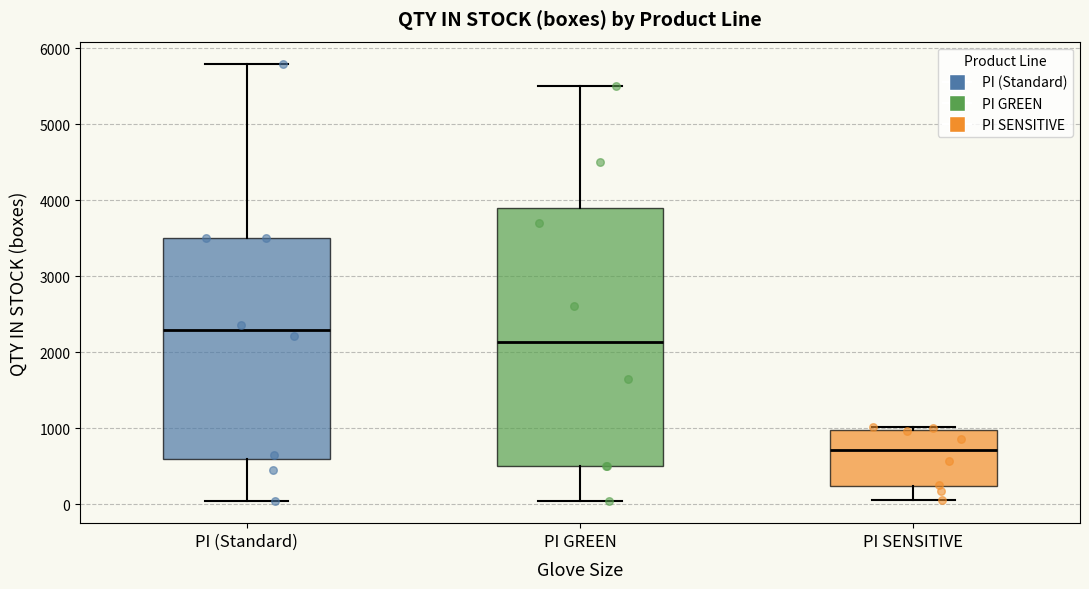

Reading left to right, transcribe this box plot: for each box, give where its median line is, the range the box spans, and where its two whiskers end, as read against the y-axis. The values are not printed on the chart, so give them approximately, as read against the axis.

PI (Standard): median 2300, box 600 to 3500, whiskers 0 to 5800
PI GREEN: median 2100, box 500 to 3900, whiskers 0 to 5500
PI SENSITIVE: median 700, box 200 to 1000, whiskers 0 to 1000 (just above the box's upper edge)